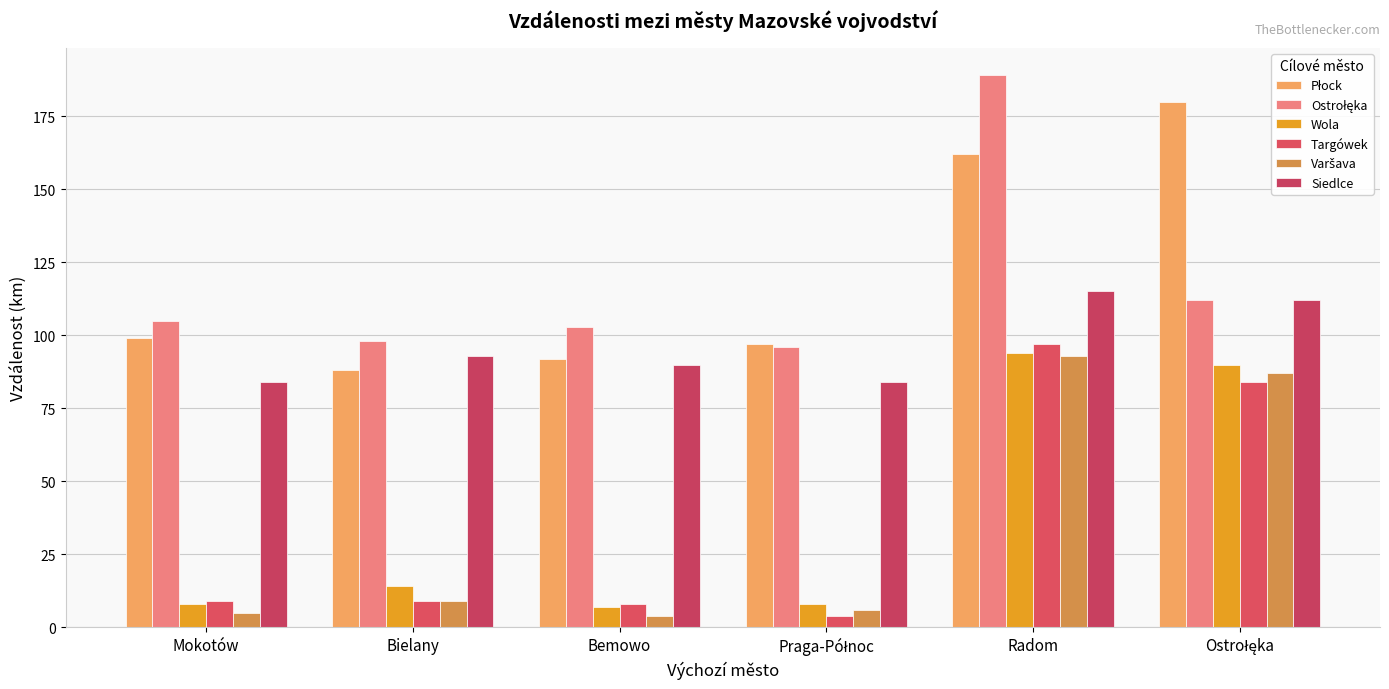

How many categories are shown in the chart?

6